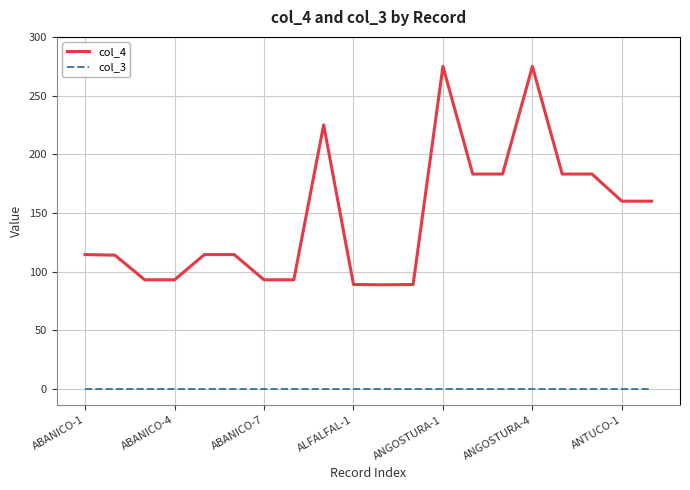

True or false: col_3 and col_4 intersect in this chart.

False